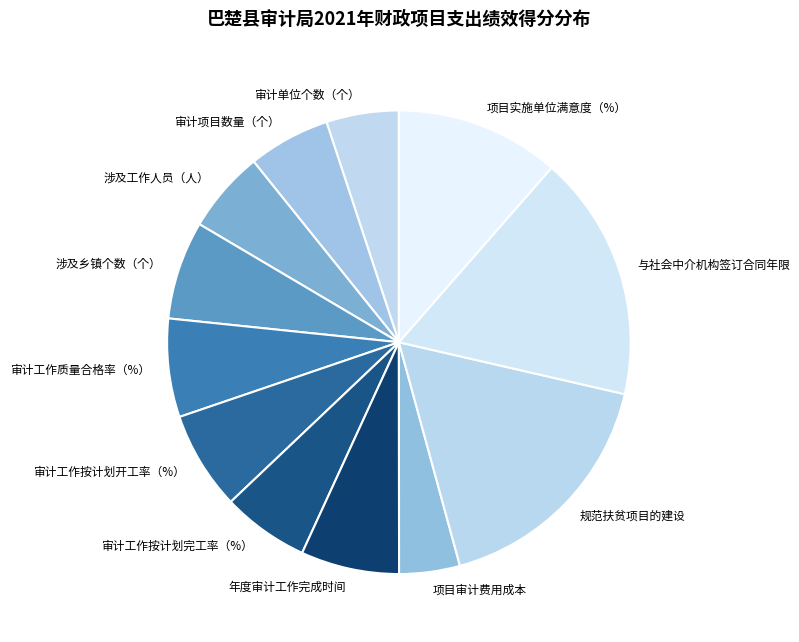

Which category has the smallest portion of the pie?

项目审计费用成本